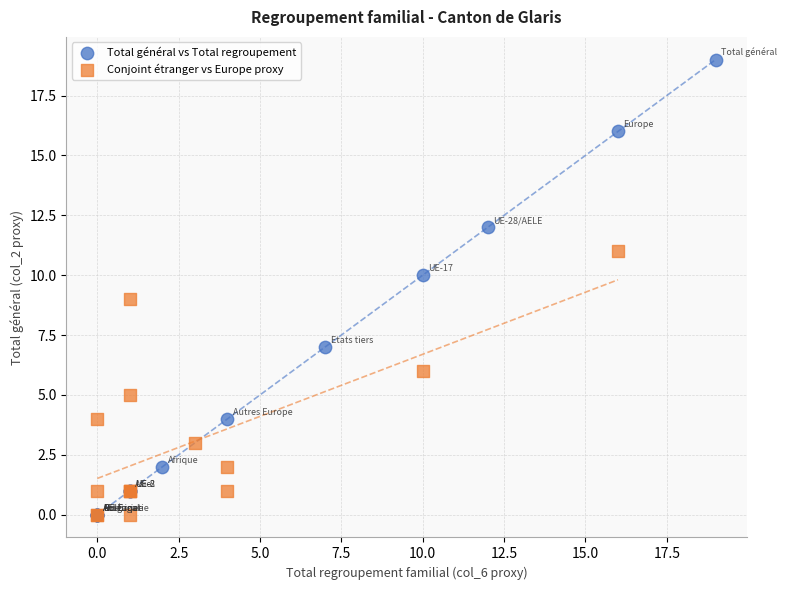

Which series reaches the maximum Y coordinate?

Total général vs Total regroupement